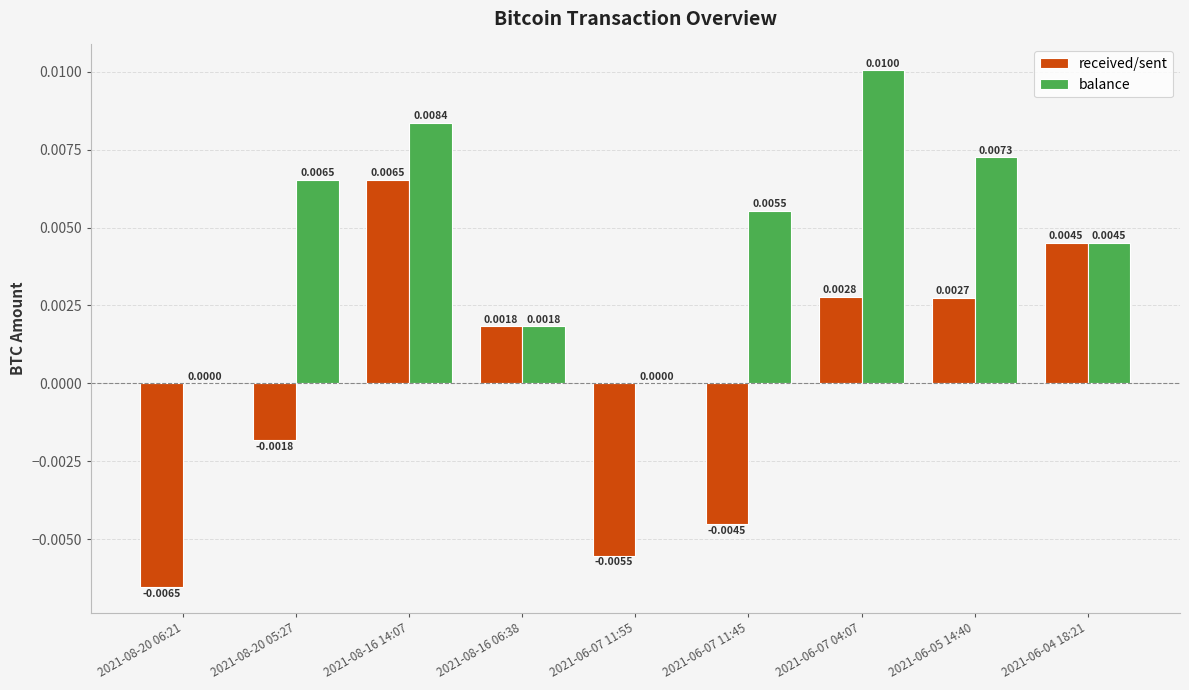

Does the chart contain stacked bars?

No